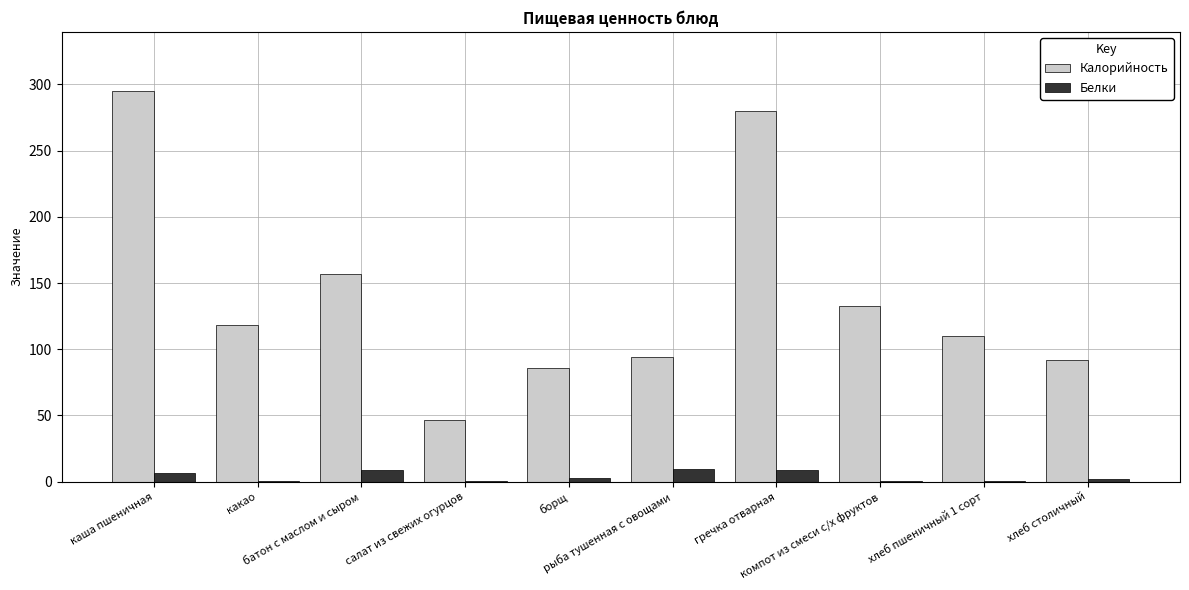

Which series has the largest total across all categories?

Калорийность